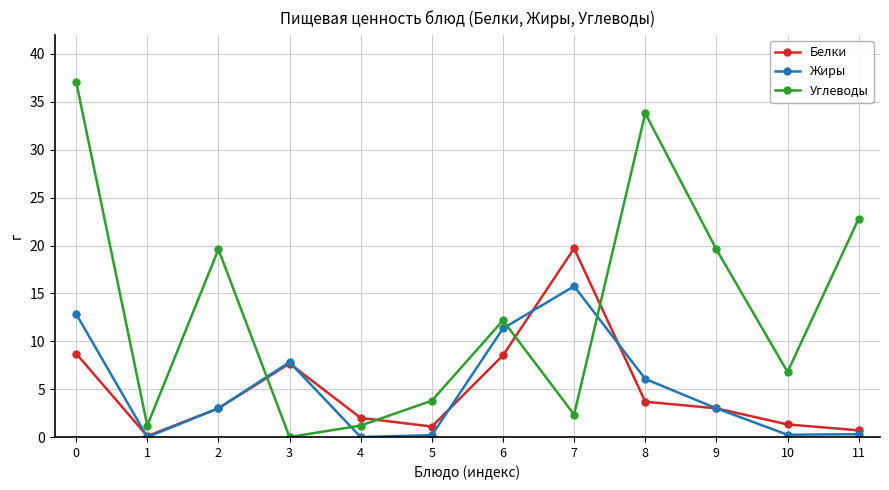

At which category does Жиры reach its first local valley?

1